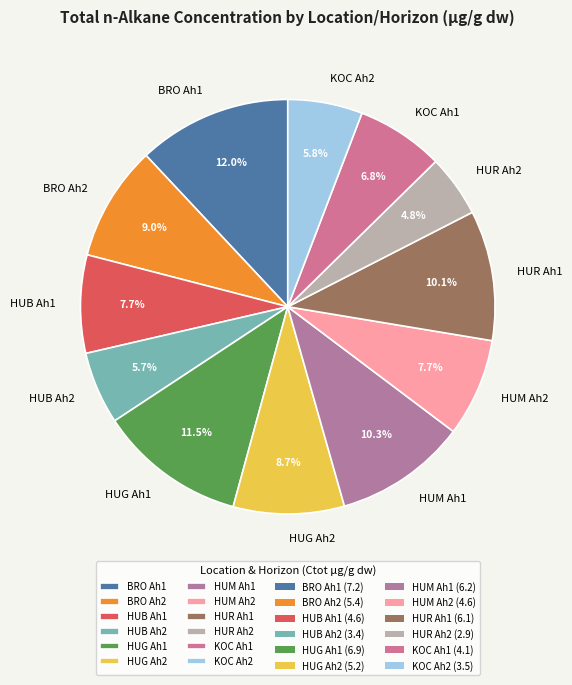

To the nearest percent, what is the average slice percentage?

8%